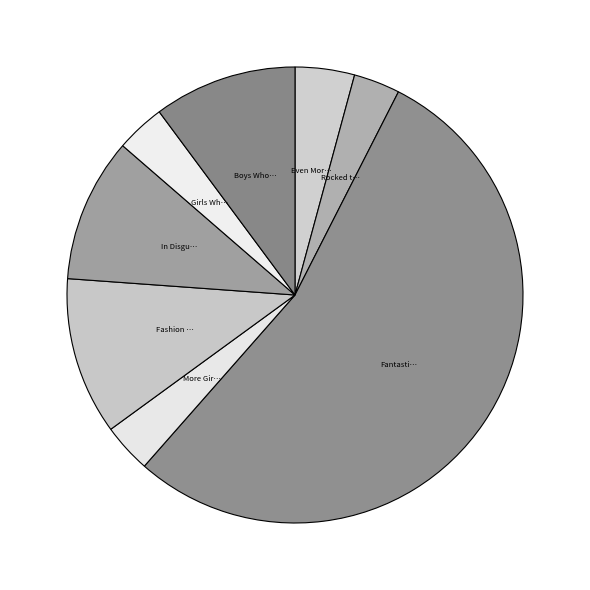

Count the number of slices in the pie.

8